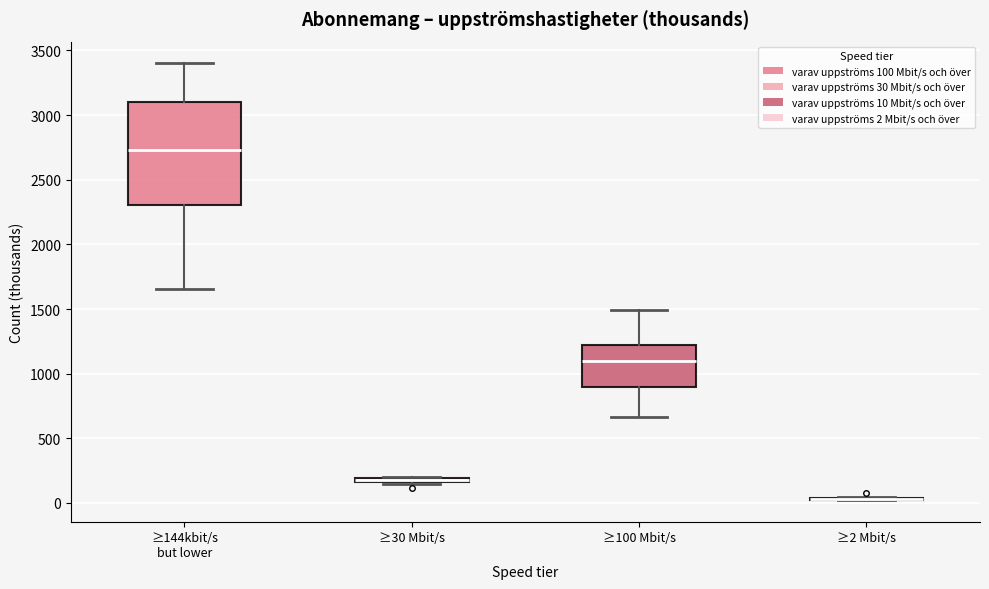

Where does the lower whisker of the box for ≥100 Mbit/s end on the y-axis? The values are not printed on the chart, so give them approximately, as read against the axis.

650